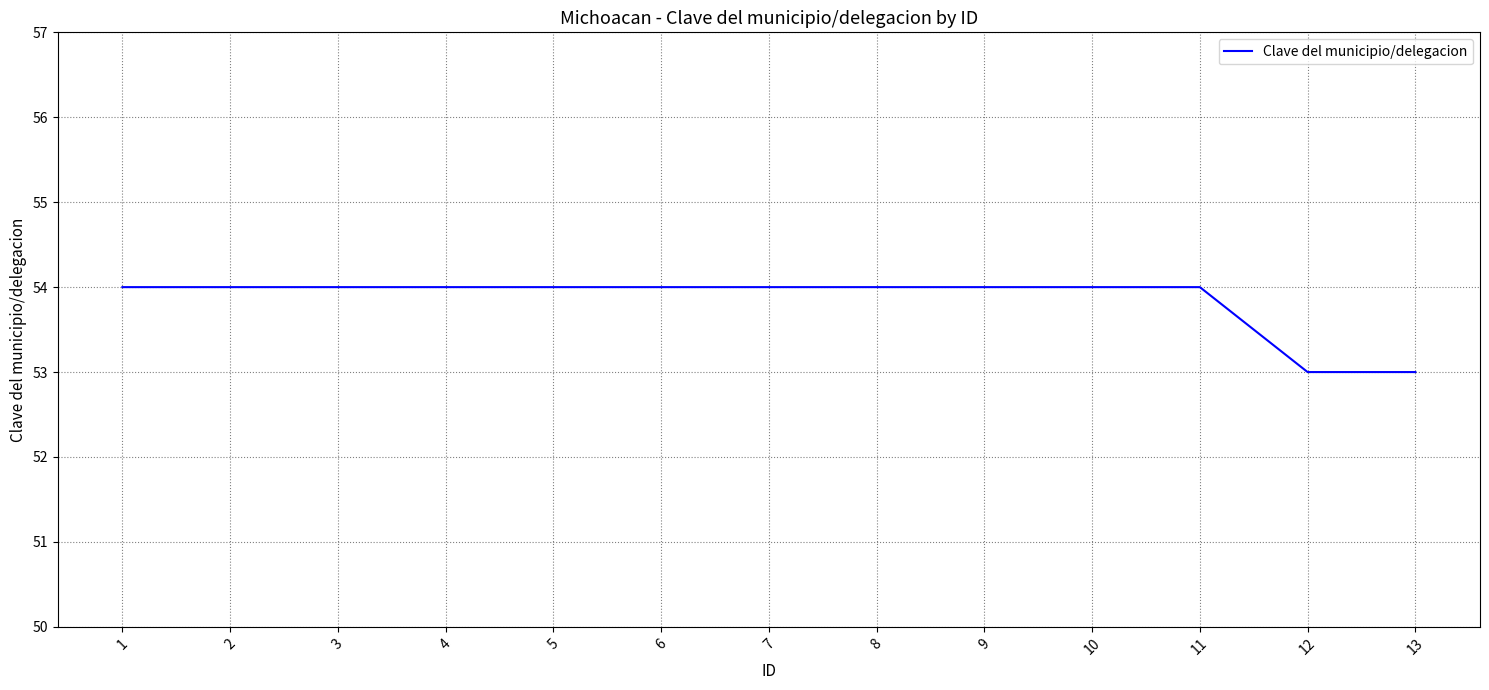

Read the value at 3.

54